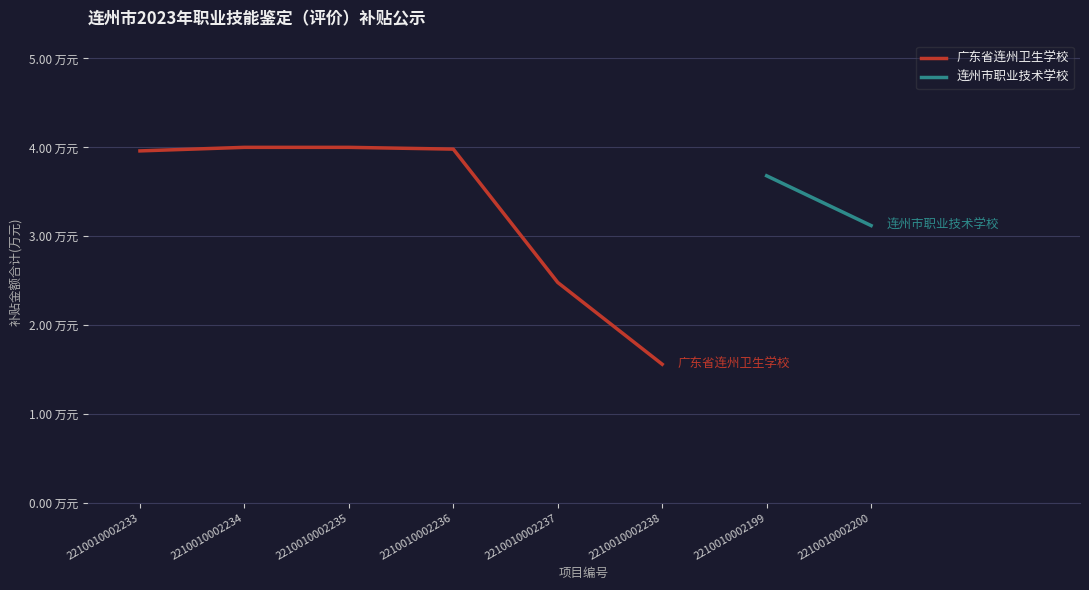

What is the label of the 3rd point from the left?

2210010002235